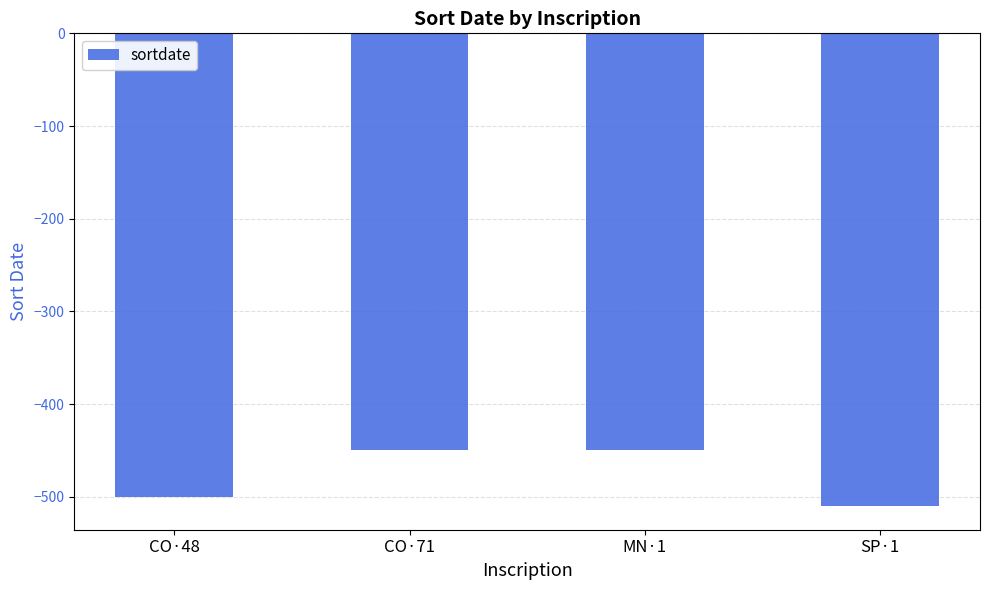

True or false: the data shows -450 at CO·71.

True